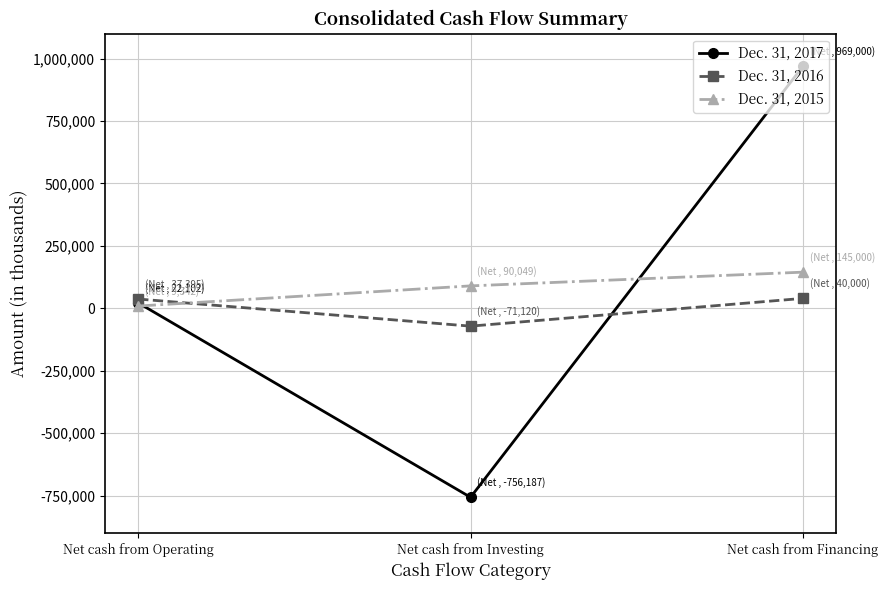

Is the value of Dec. 31, 2015 at Net cash from Financing greater than the value of Dec. 31, 2017 at Net cash from Operating?

Yes